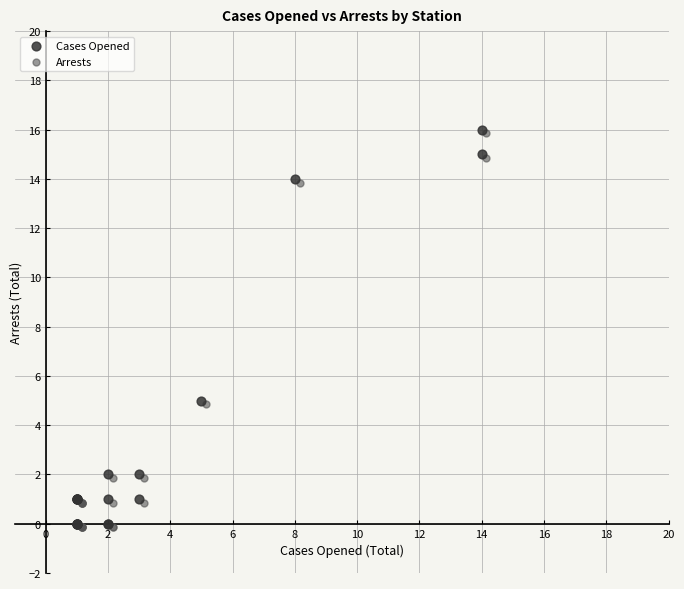

What are all the series names shown in the legend?

Cases Opened, Arrests